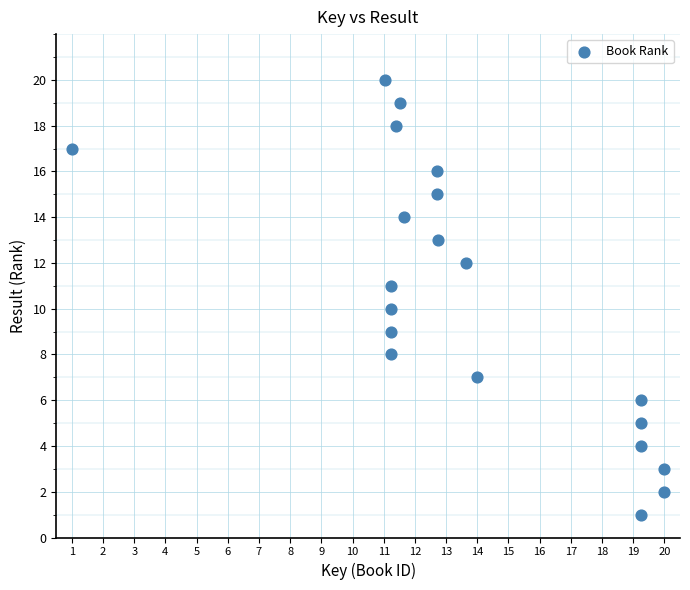

What is the range of Y values (max minus min)?

19